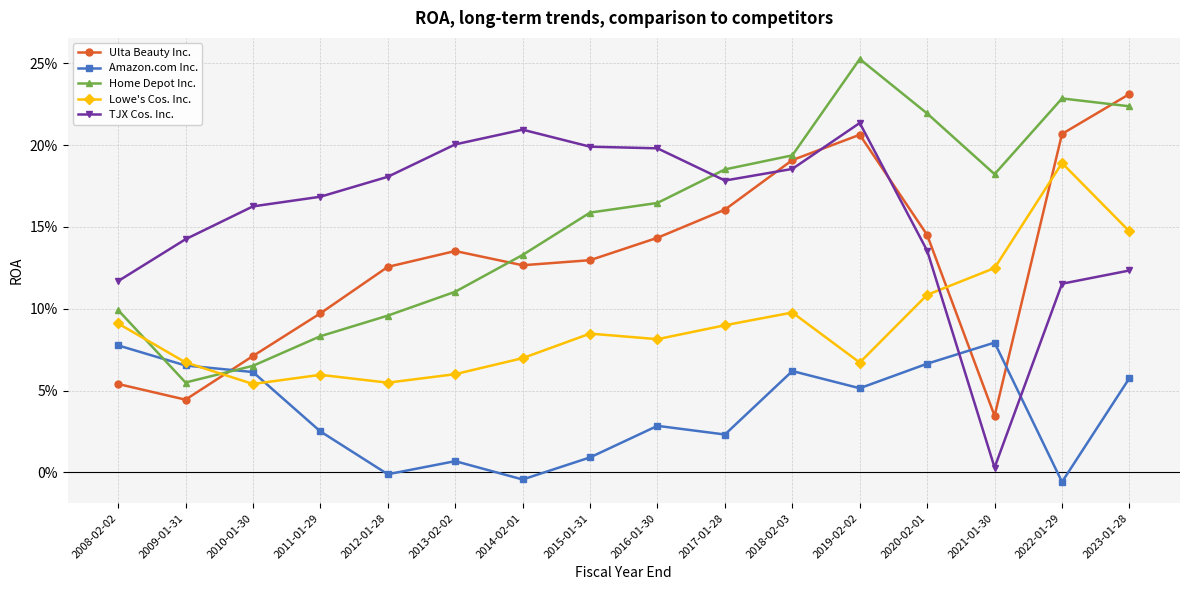

What is the sum of all TJX Cos. Inc. values?

2.5